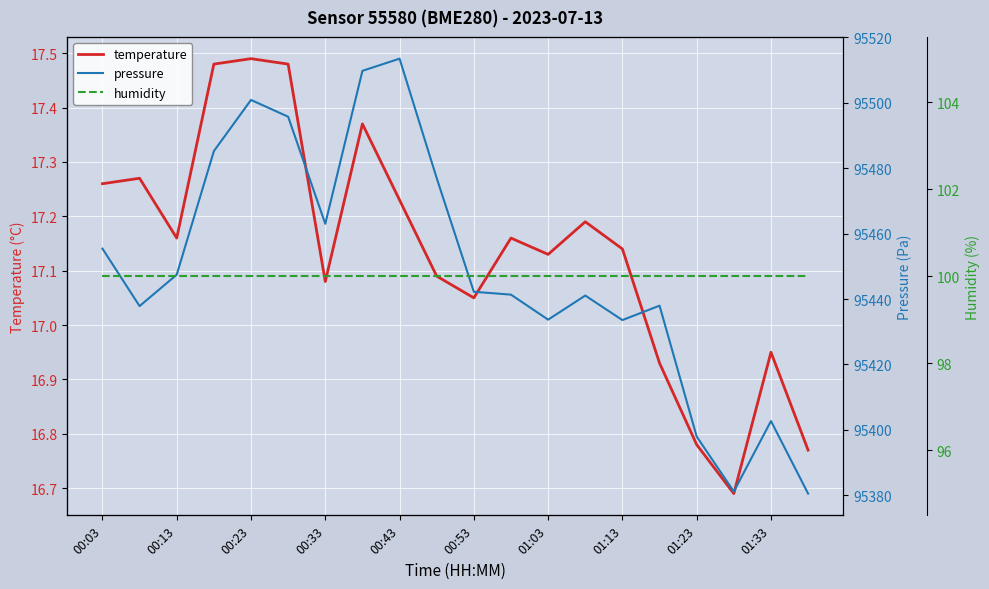

Where does the temperature series first go above 17?

00:03